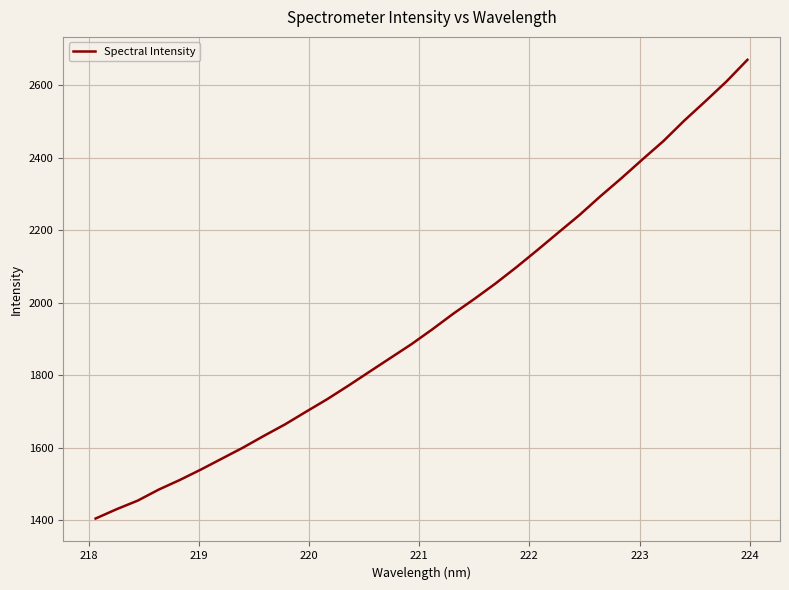

What is the smallest value displayed?

1405.2